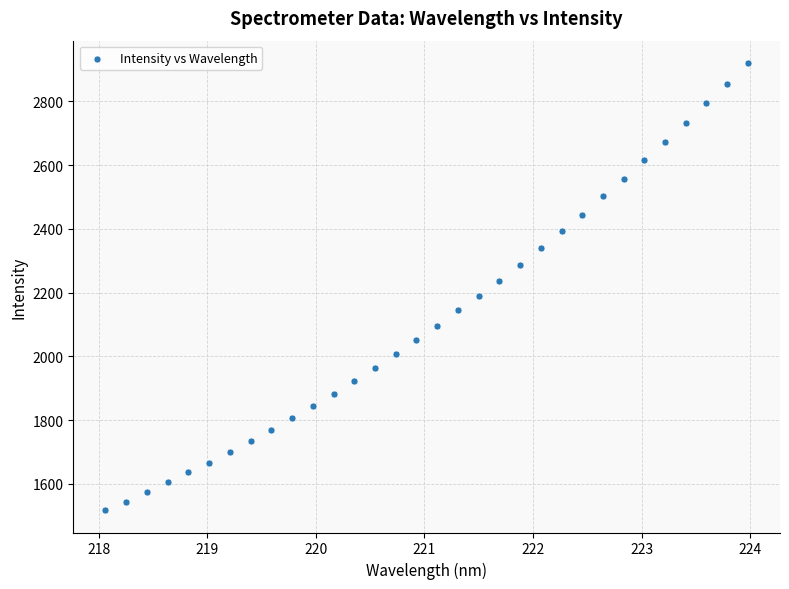

What is the range of Y values (max minus min)?

1402.4